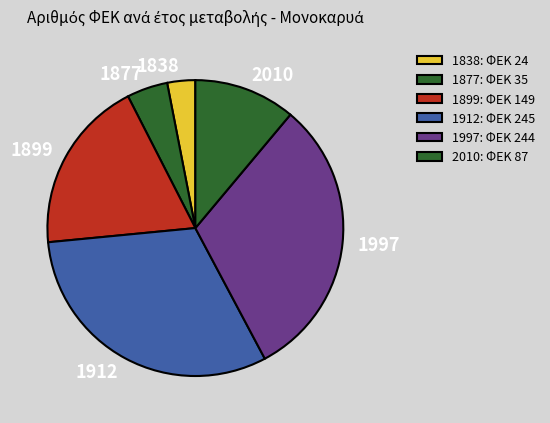

Combined, do 1912 and 1838 account for over 50%?

No